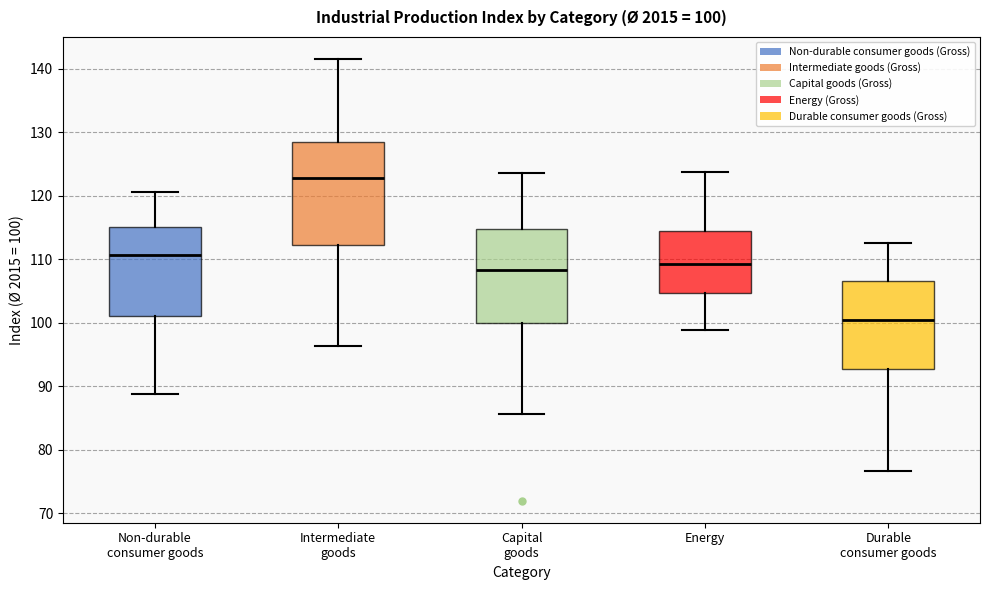

Which box's median line is the lowest?

Durable consumer goods